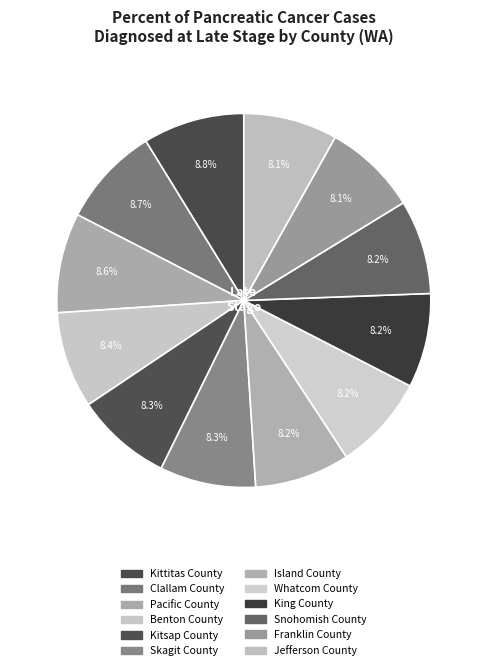

The Jefferson County slice represents 15% of the pie. True or false?

False